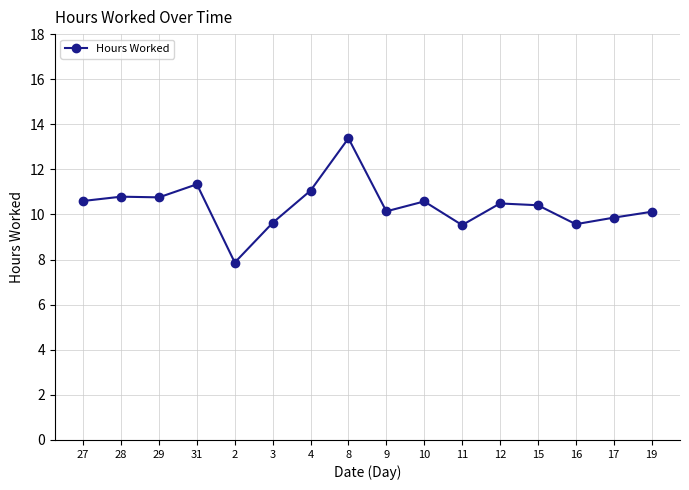

What is the change in value from 27 to 17?

-0.7